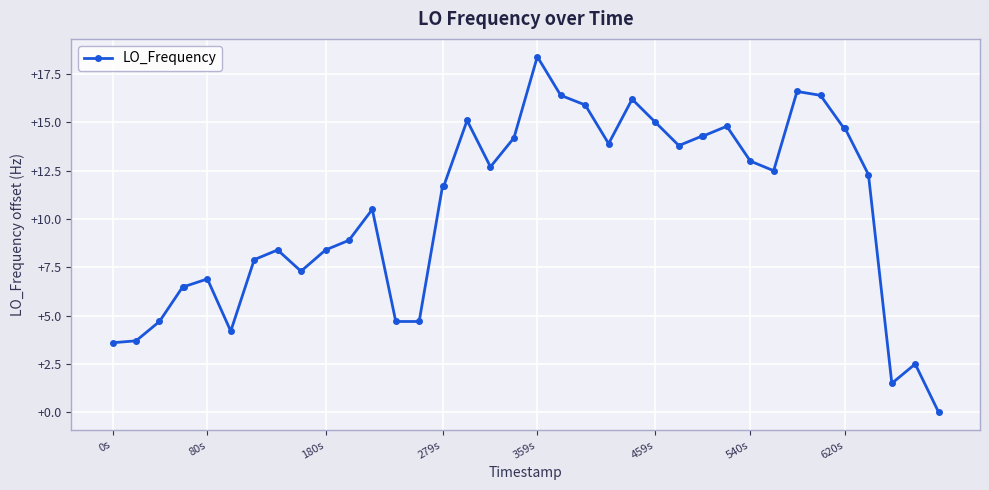

What is the average value?

10.5